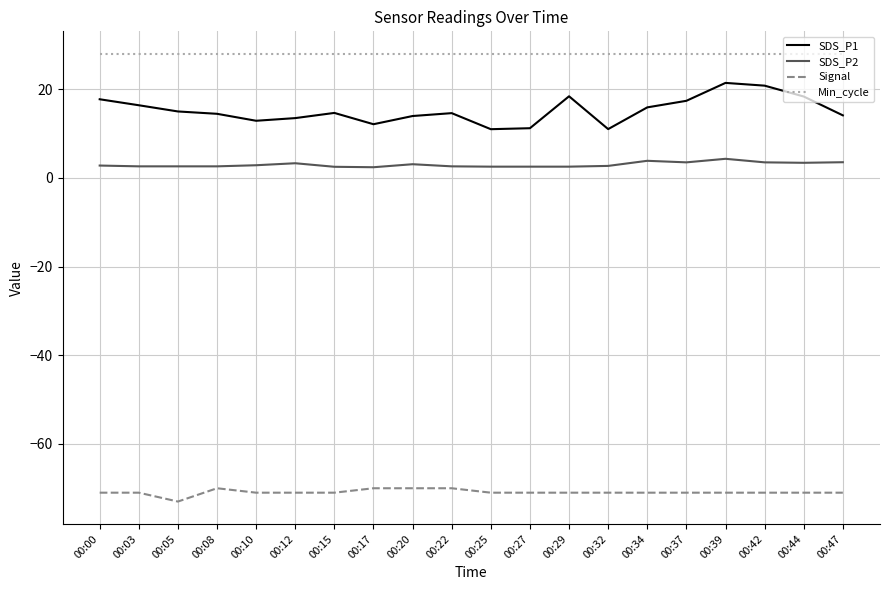

What is the total value across all series at 00:27?

-29.3